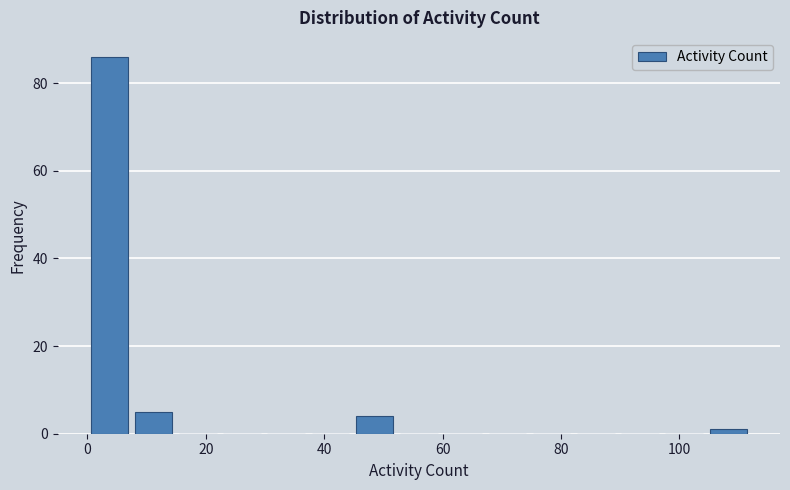

Read against the x-axis, roughly where is the centre of the tallest bar?

4